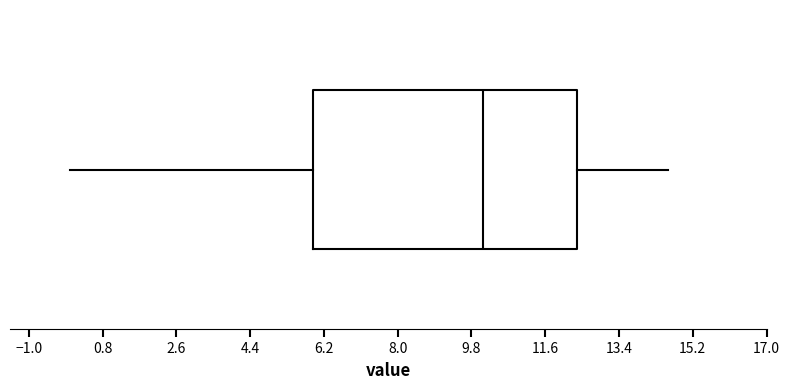

Read this box plot against the x-axis: the position of the median line, the range covered by the box, and the ends of both whiskers. The values are not printed on the chart, so give them approximately, as read against the axis.

median 10.0, box 6.0 to 12.4, whiskers 0.0 to 14.6